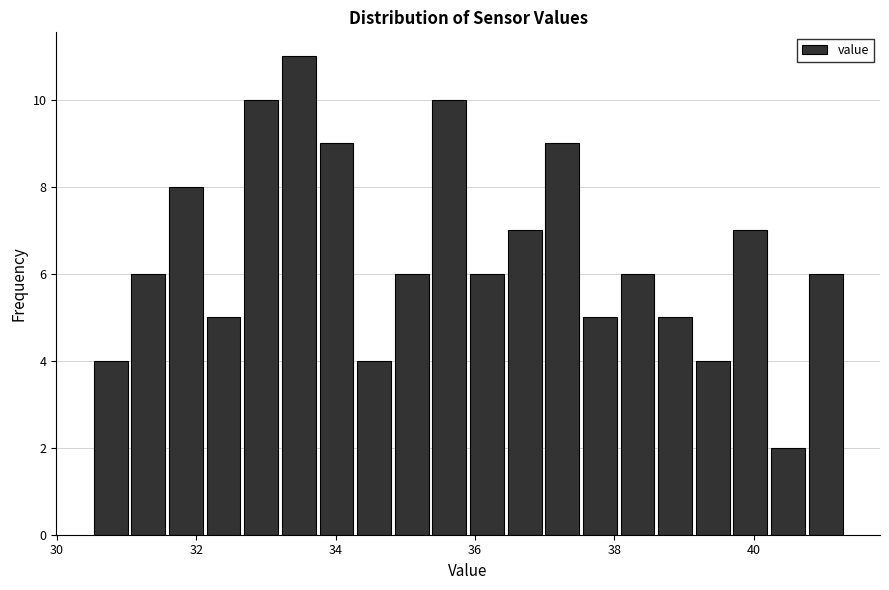

Around what value on the x-axis is the tallest bar? Give the approximate position of its centre, as read against the axis.

33.4